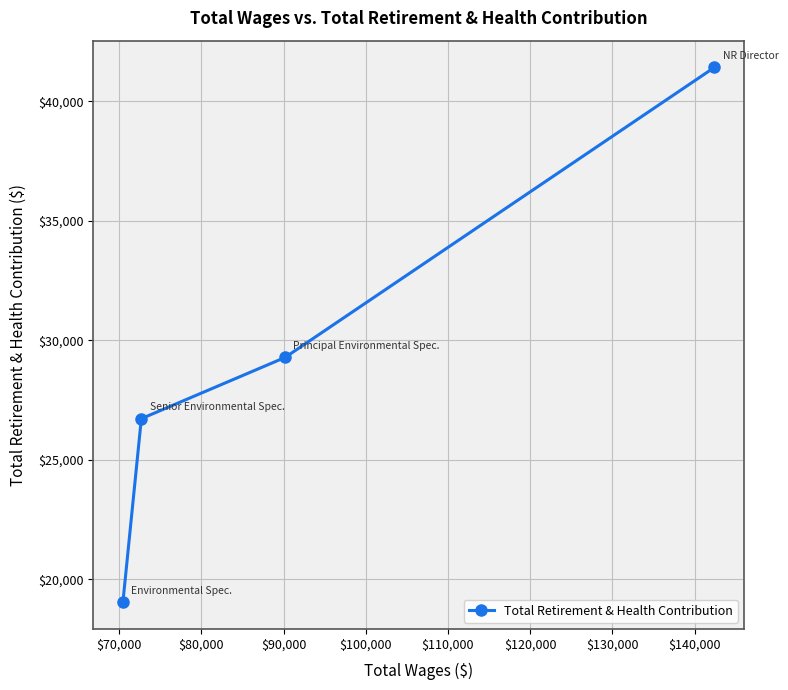

What is the minimum value shown in the chart?

19040